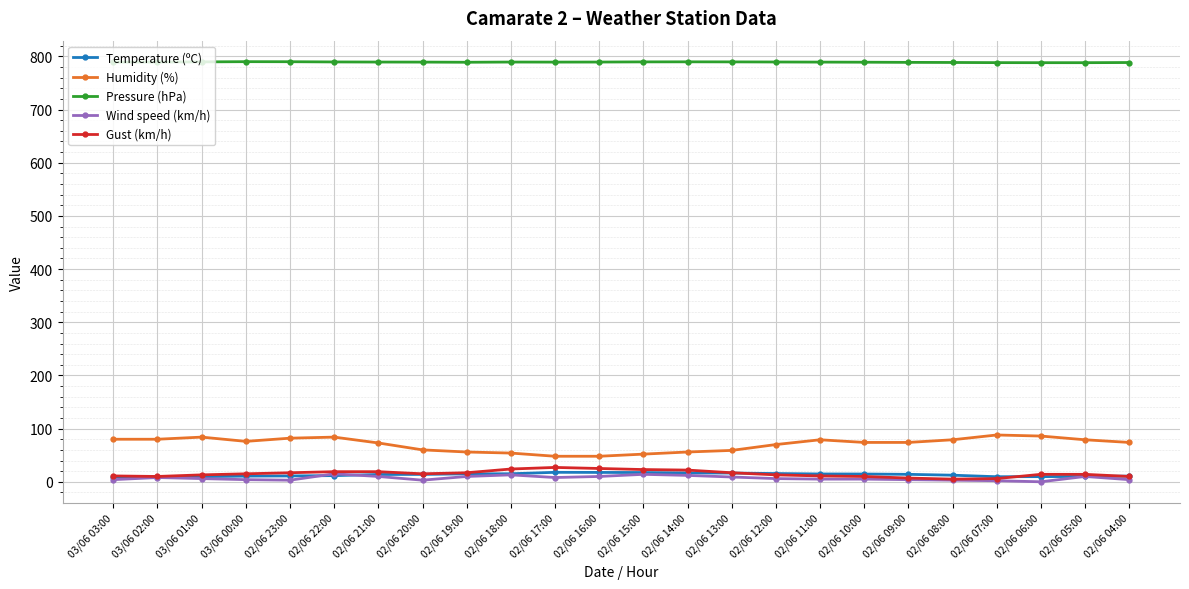

How many lines are shown in the chart?

5